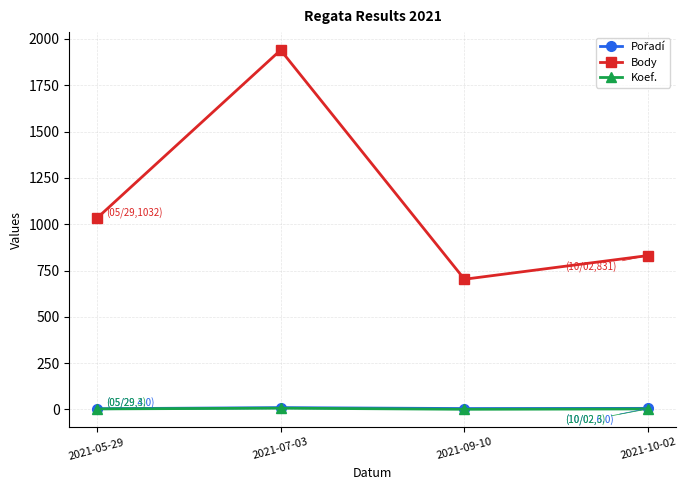

What is the difference between the Koef. values at 2021-09-10 and 2021-10-02?

2